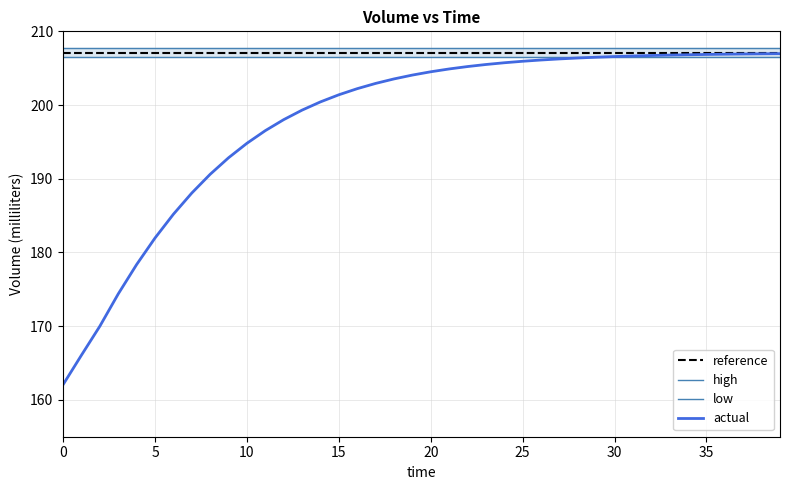

What is the sum of all low values?

8258.7